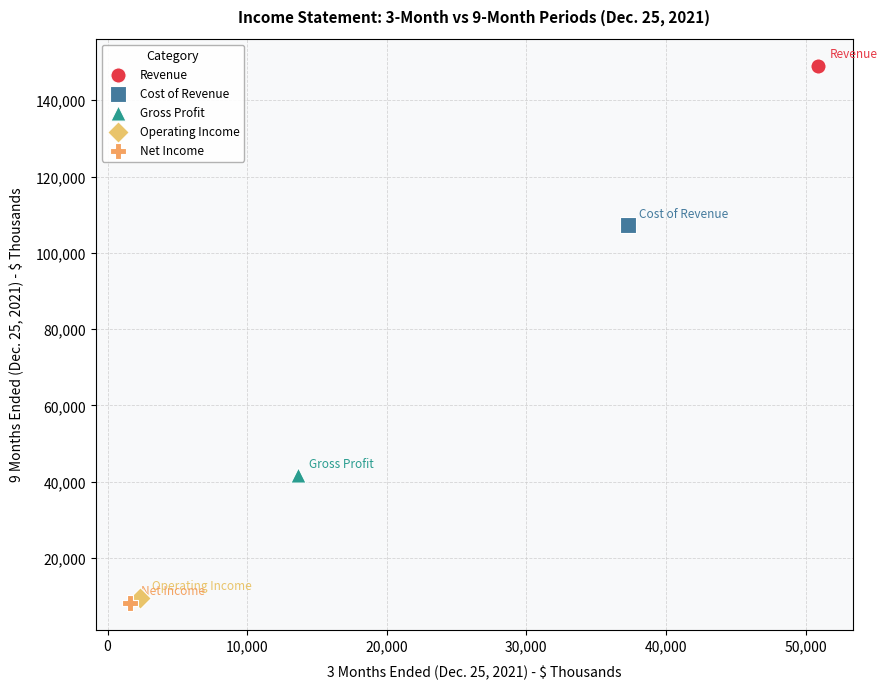

What are all the series names shown in the legend?

Revenue, Cost of Revenue, Gross Profit, Operating Income, Net Income